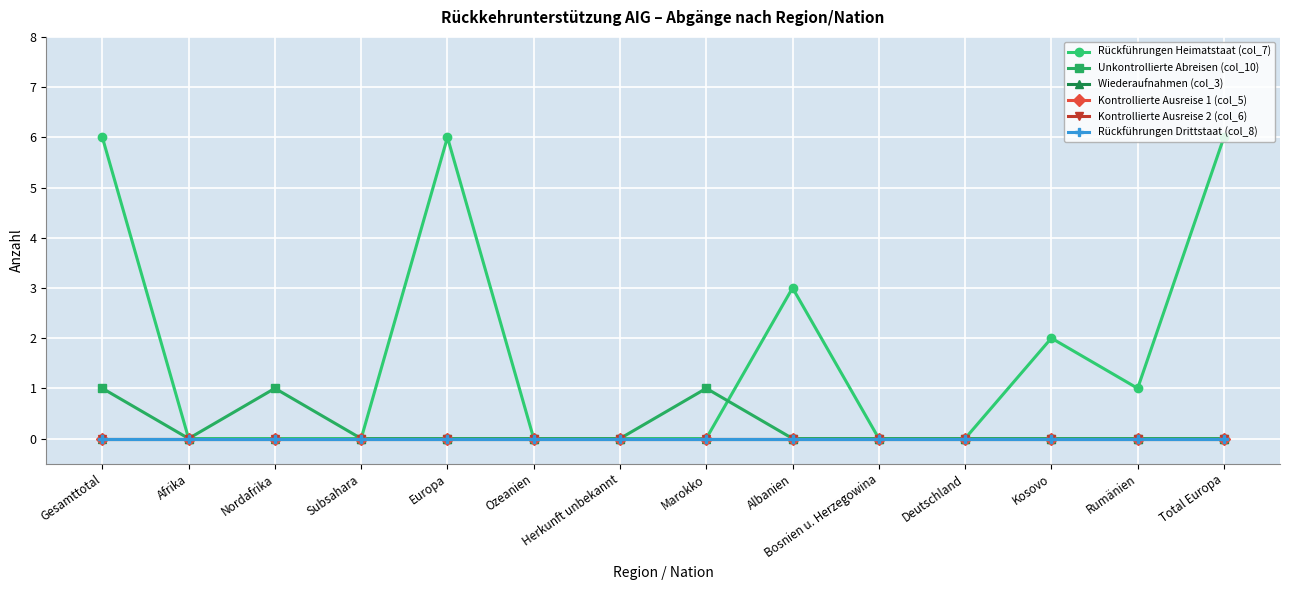

Between Herkunft unbekannt and Rumänien, which series saw the biggest shift?

Rückführungen Heimatstaat (col_7)